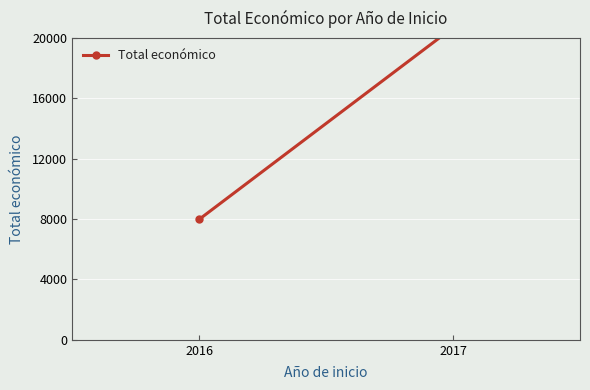

Is it true that the value at 2017 is 20690?

True